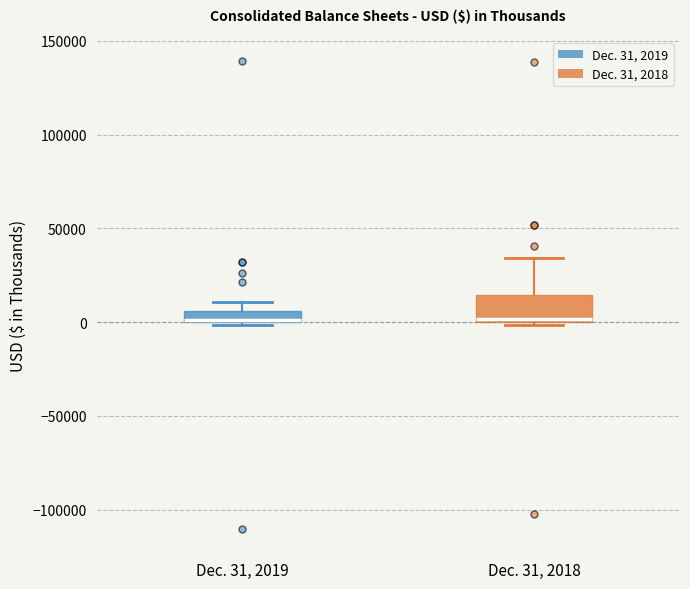

Where is the upper edge of the box for Dec. 31, 2019 on the y-axis? The values are not printed on the chart, so give them approximately, as read against the axis.

5000